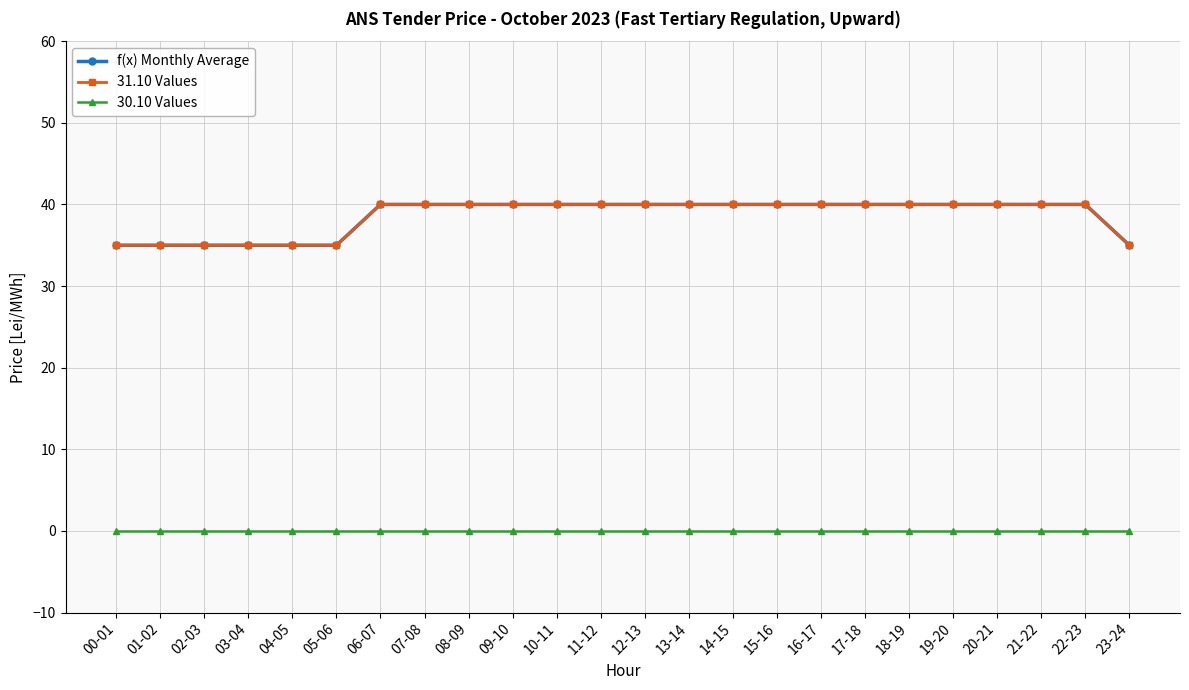

At which category does the chart reach its minimum across all series?

00-01